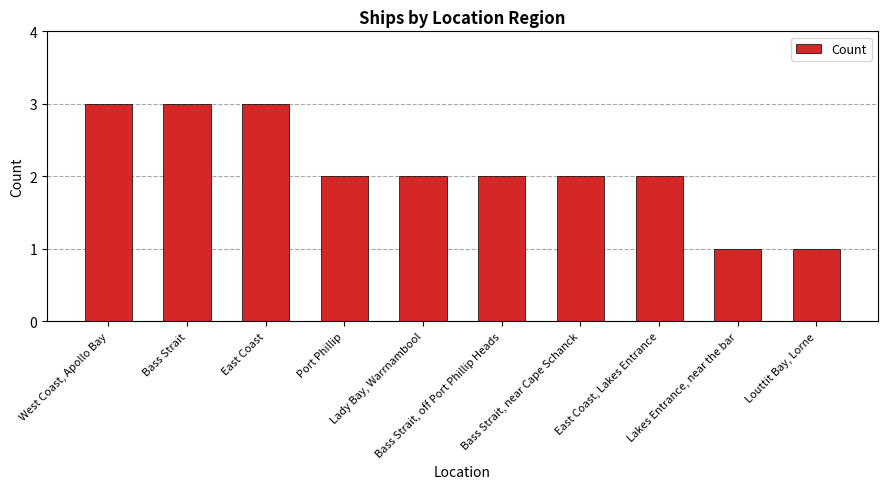

Reading right to left, what are all the values shown in this chart?

Louttit Bay, Lorne=1	Lakes Entrance, near the bar=1	East Coast, Lakes Entrance=2	Bass Strait, near Cape Schanck=2	Bass Strait, off Port Phillip Heads=2	Lady Bay, Warrnambool=2	Port Phillip=2	East Coast=3	Bass Strait=3	West Coast, Apollo Bay=3